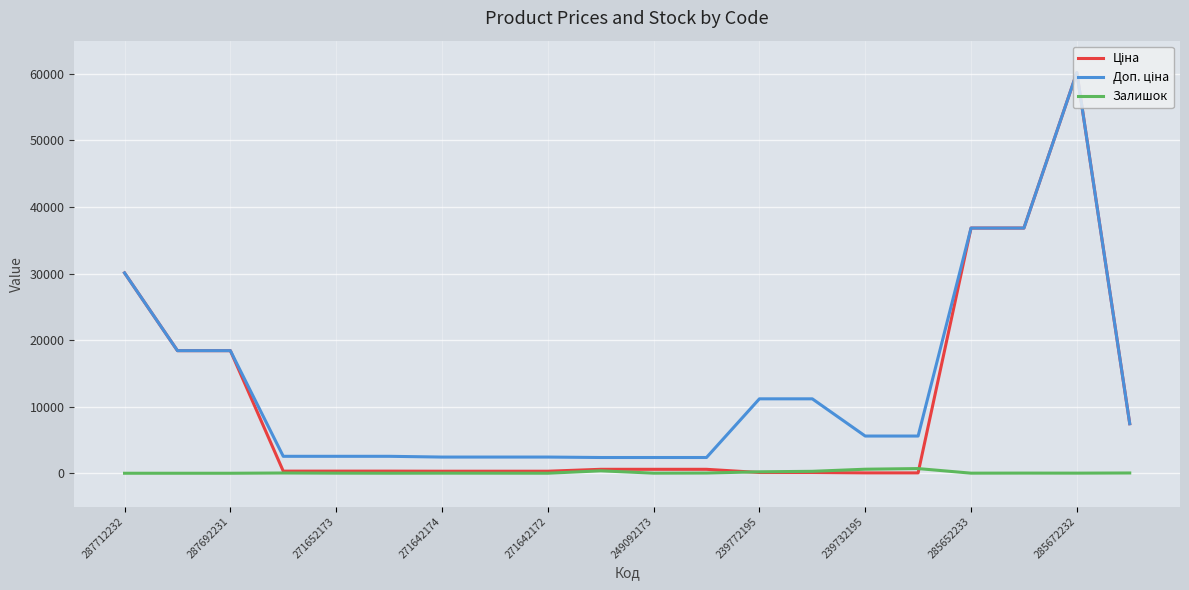

What is the greatest value displayed?

60205.6